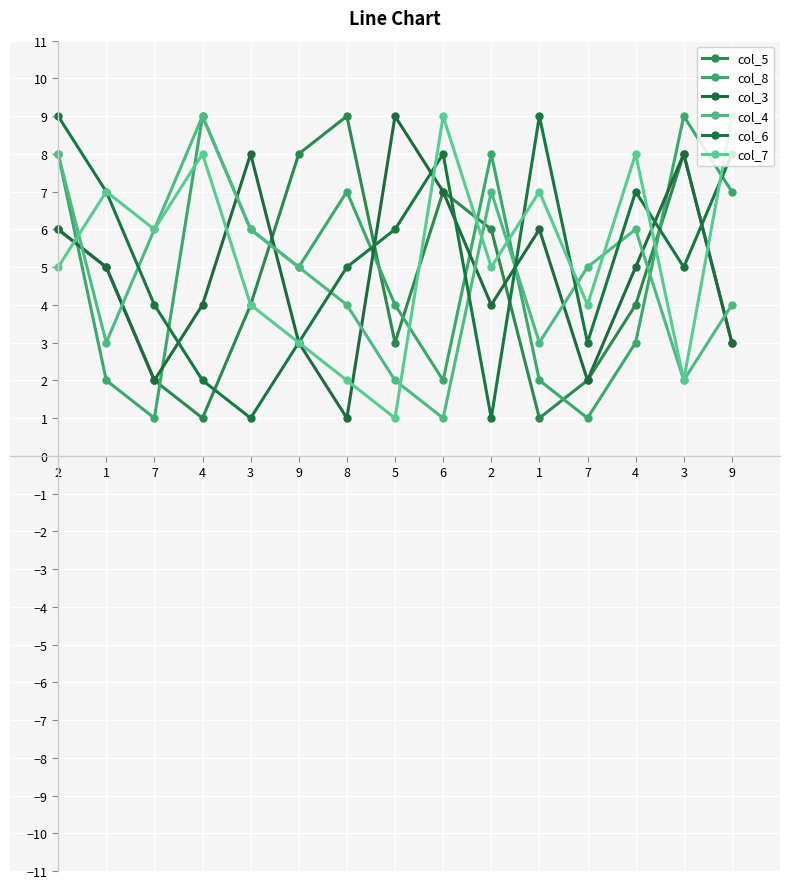

What are all the series names shown in the legend?

col_5, col_8, col_3, col_4, col_6, col_7